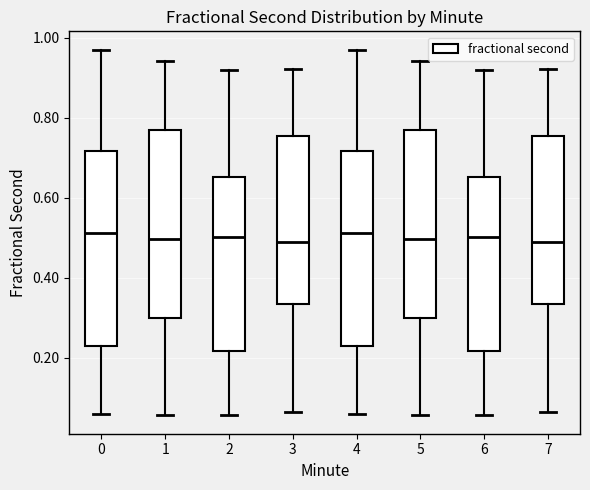

Where is the upper edge of the box at x = 3 on the y-axis? The values are not printed on the chart, so give them approximately, as read against the axis.

0.76